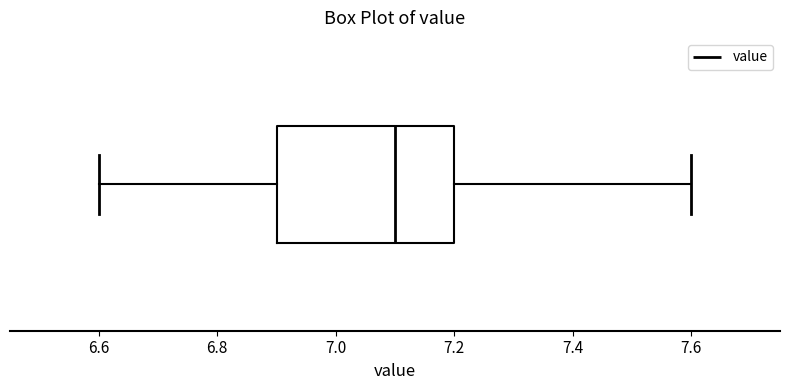

Transcribe this box plot: give where the median line is, the range the box spans, and where the two whiskers end, as read against the x-axis. The values are not printed on the chart, so give them approximately, as read against the axis.

median 7.1, box 6.9 to 7.2, whiskers 6.6 to 7.6